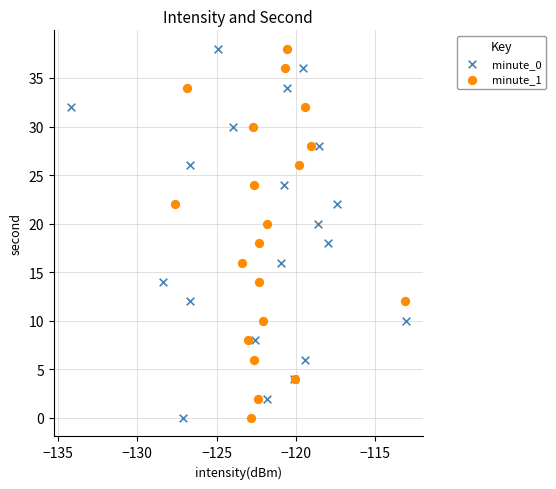

What are all the series names shown in the legend?

minute_0, minute_1